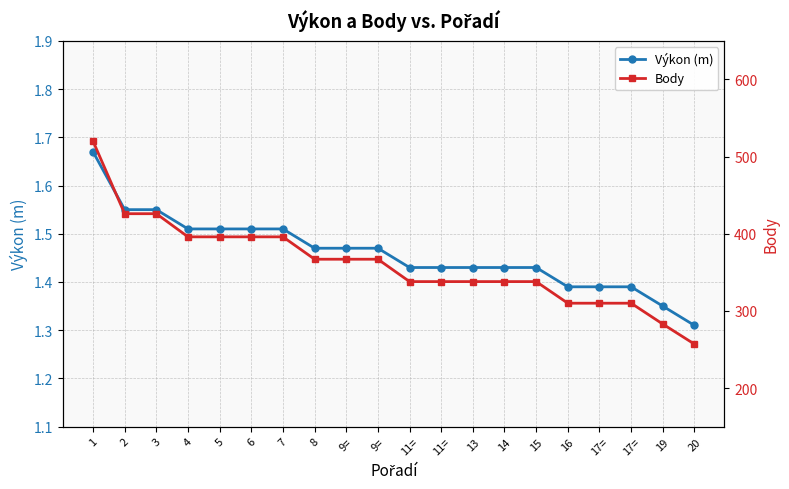

What is the spread (max minus min) of values at 8?

365.5